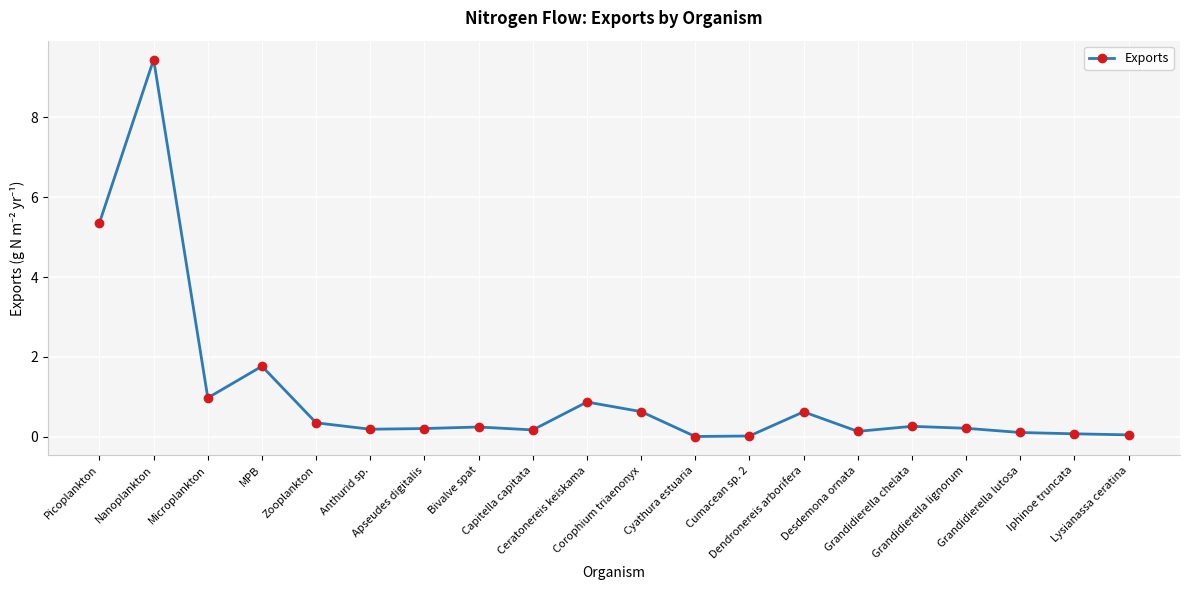

Where is the first local minimum?

Microplankton